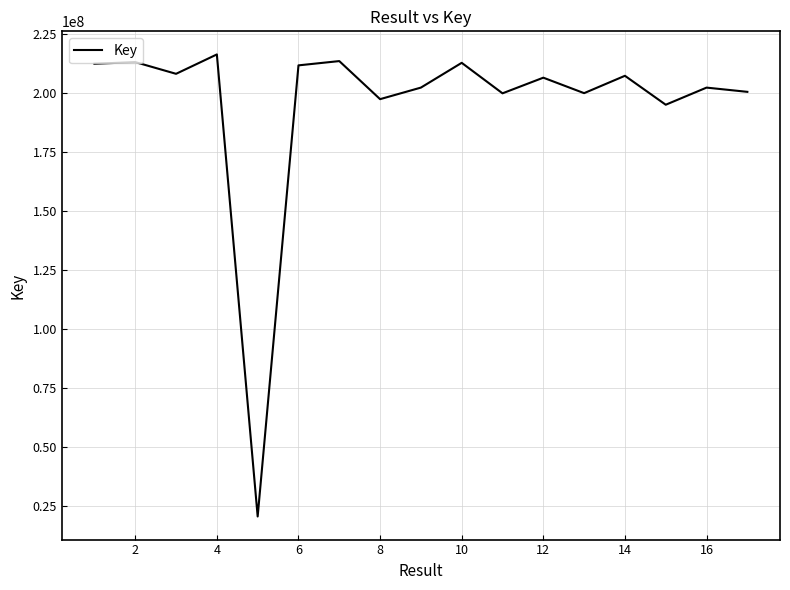

What is the maximum value shown in the chart?

216353931